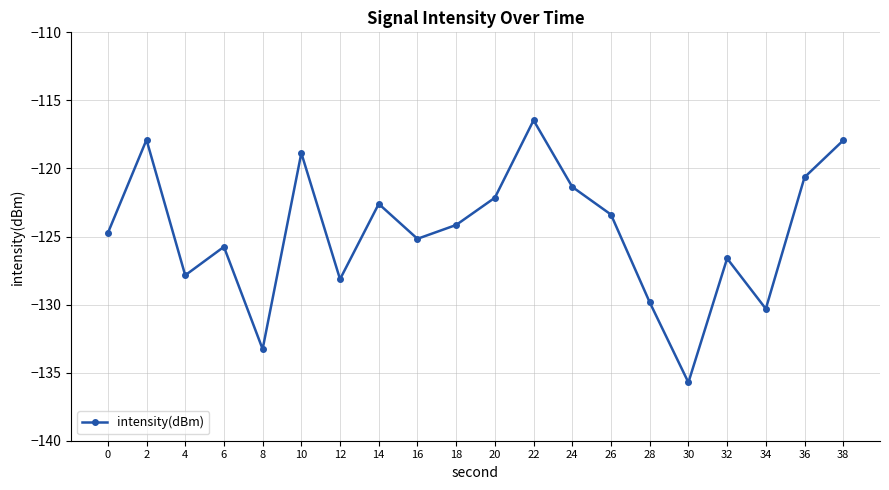

The value at 4 is -127.8. True or false?

True